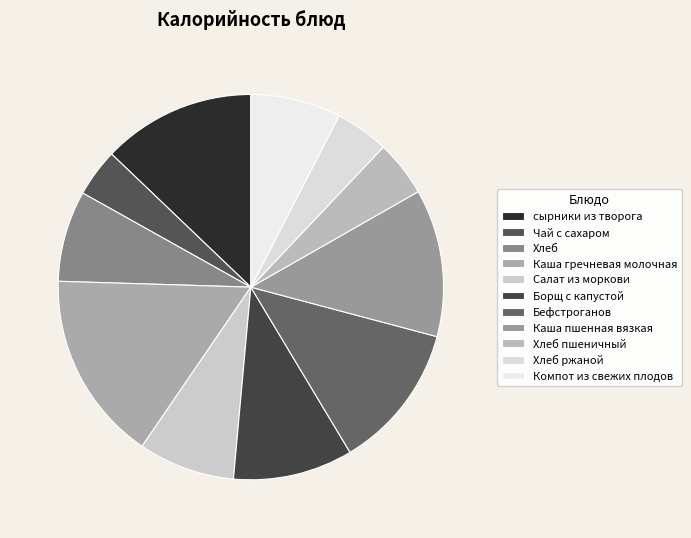

What percentage is the Бефстроганов slice, to the nearest percent?

12%